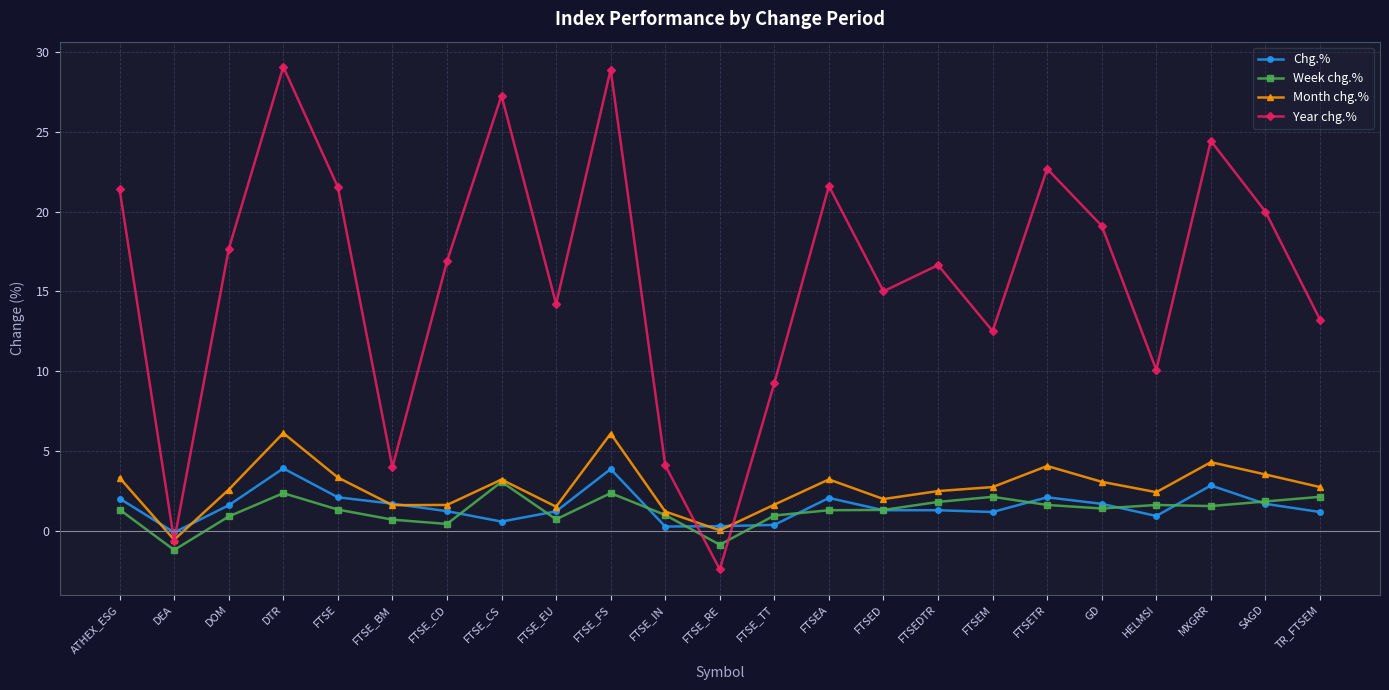

At which category does the chart reach its minimum across all series?

FTSE_RE